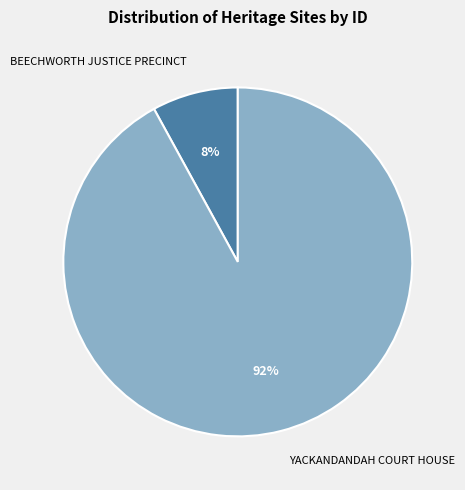

Which slice is the largest?

YACKANDANDAH COURT HOUSE